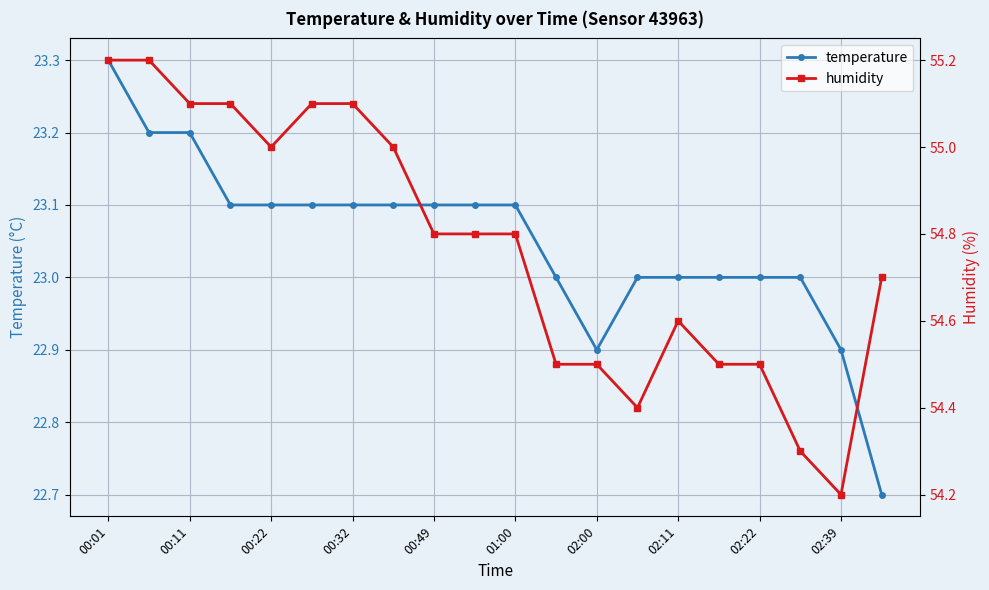

Does the chart display data point markers on the line(s)?

Yes